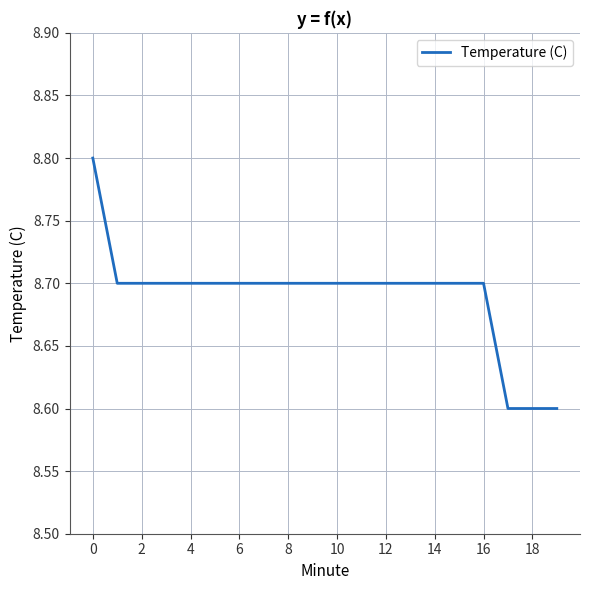

What is the difference between the maximum and second lowest values?

0.2